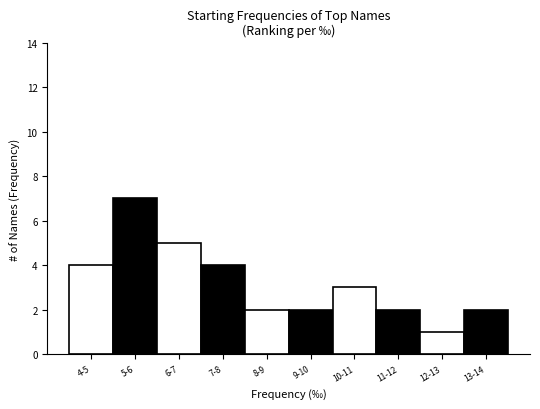

Reading left to right, list all the values displayed in this chart.

4-5=4	5-6=7	6-7=5	7-8=4	8-9=2	9-10=2	10-11=3	11-12=2	12-13=1	13-14=2